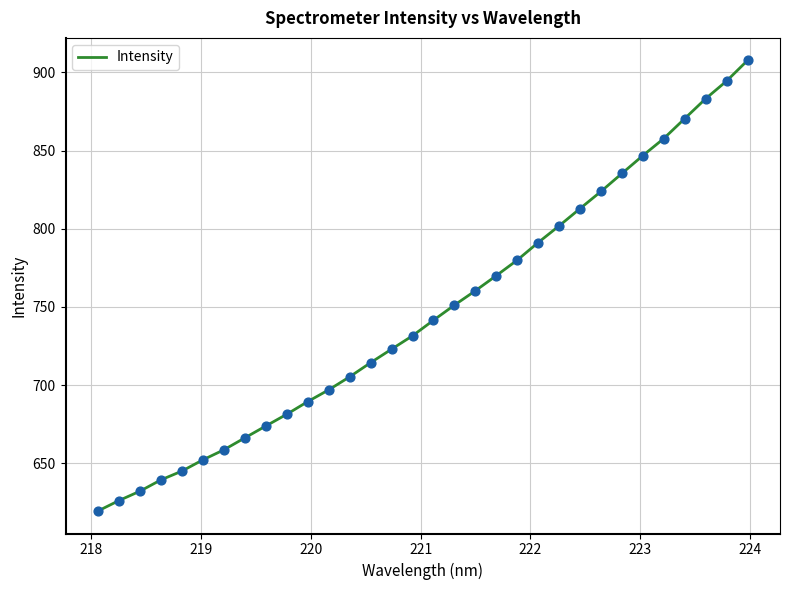

What is the difference between the maximum and minimum values?

288.2